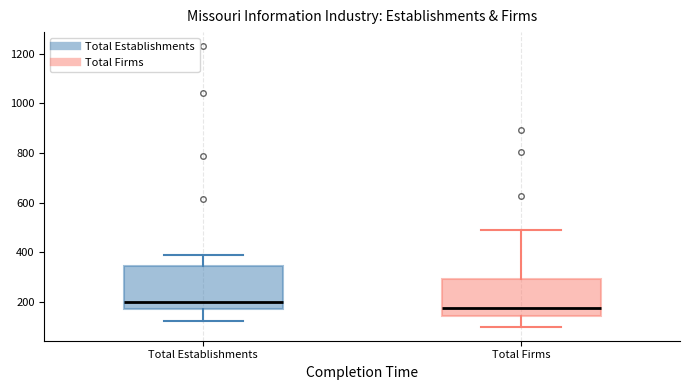

Reading left to right, read every box against the y-axis: the position of its median line, the range the box covers, and the ends of its whiskers. The values are not printed on the chart, so give them approximately, as read against the axis.

Total Establishments: median 200, box 180 to 340, whiskers 120 to 400
Total Firms: median 180, box 140 to 300, whiskers 100 to 500